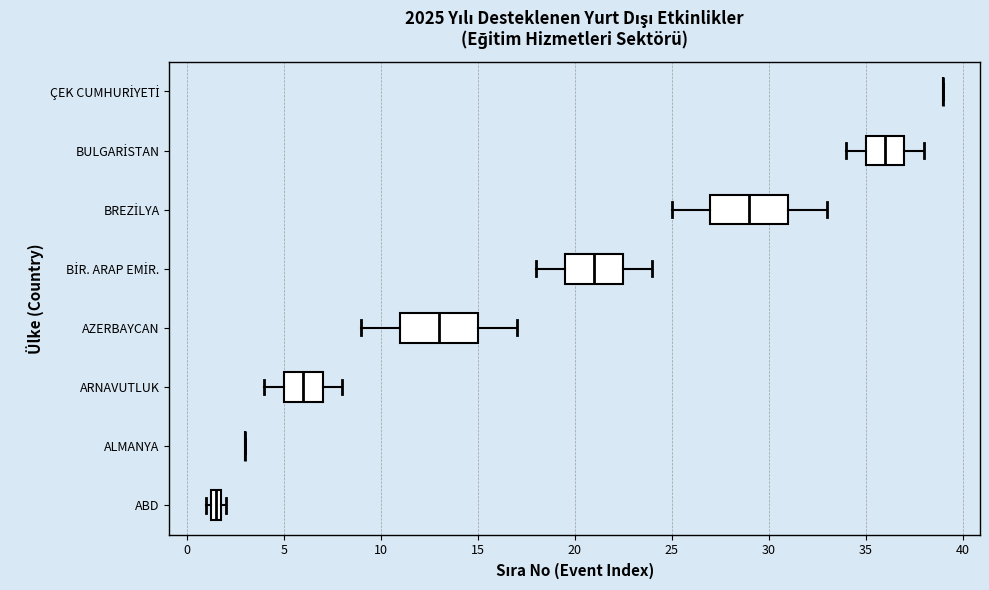

Where is the right edge of the box for ABD on the x-axis? The values are not printed on the chart, so give them approximately, as read against the axis.

2.0